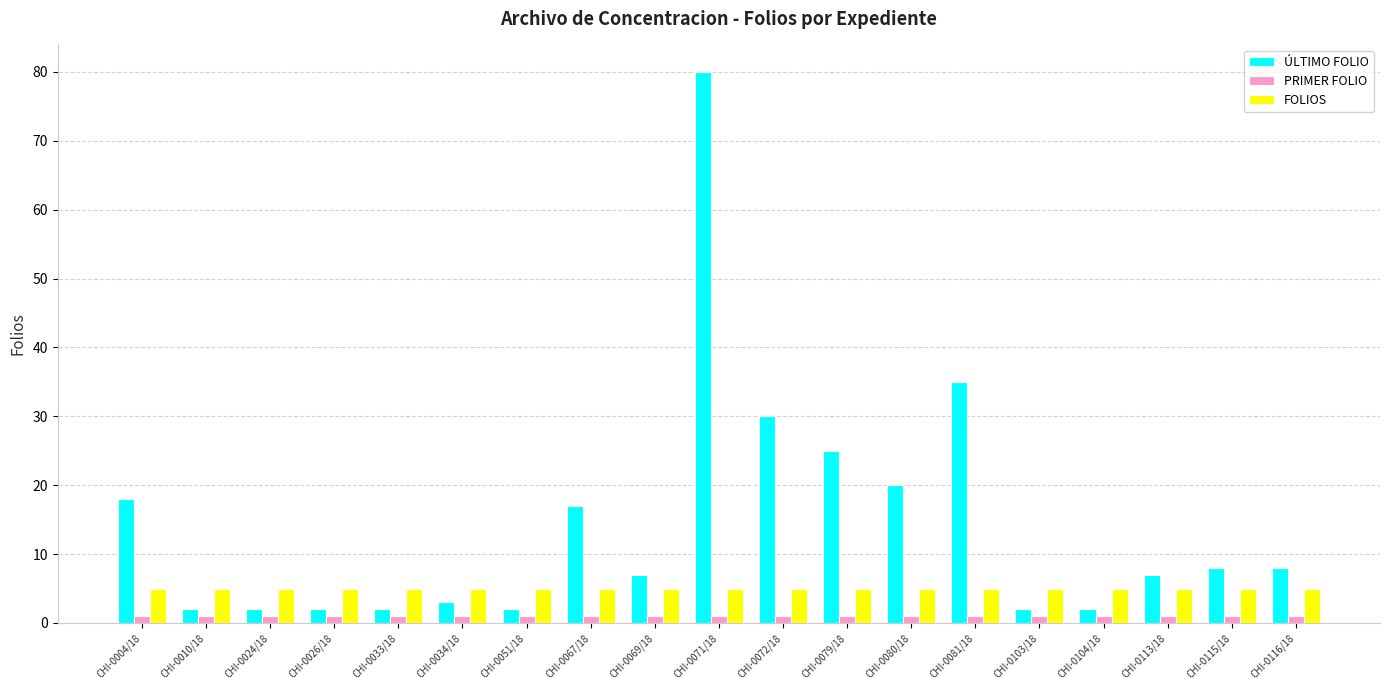

What is the average value of the ÚLTIMO FOLIO series?

14